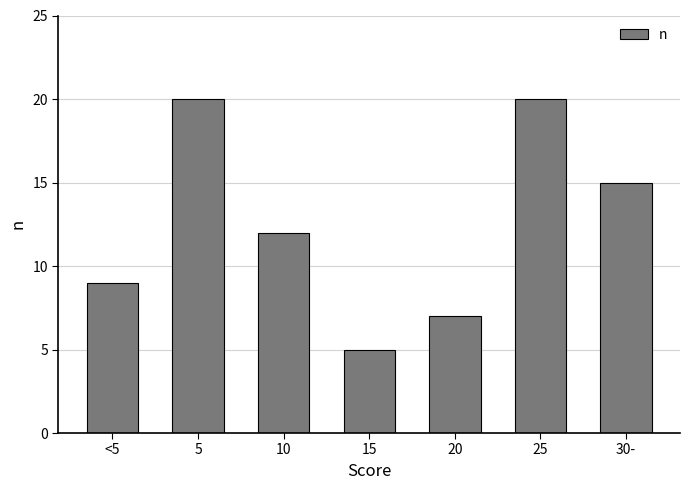

Reading left to right, list all the values displayed in this chart.

9	20	12	5	7	20	15